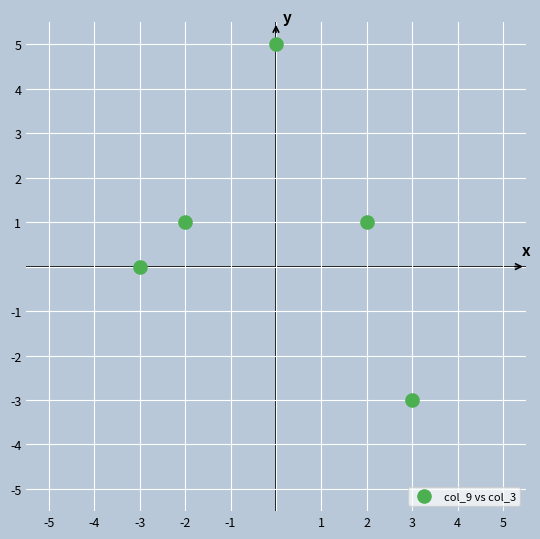

What is the range of X values (max minus min)?

6